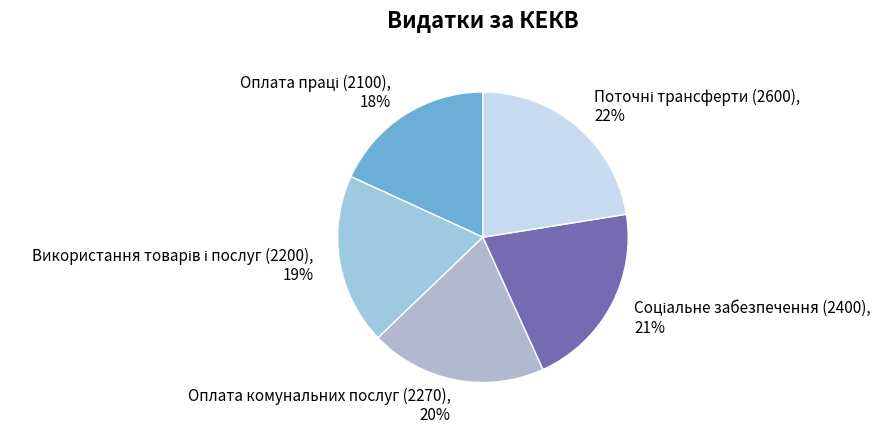

To the nearest percent, what is the difference between the largest and smallest slice percentages?

4%